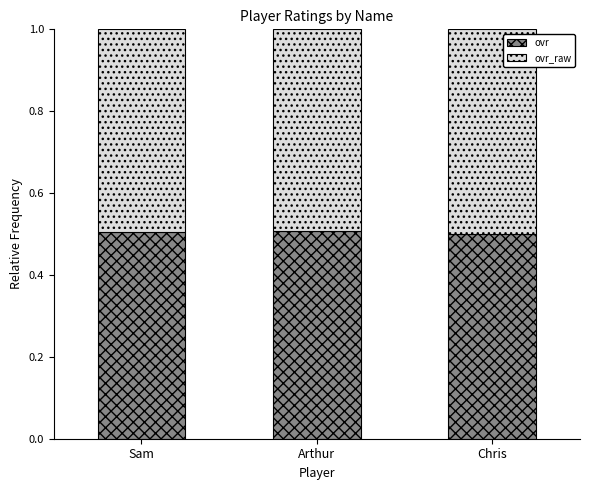

Are the bars grouped side by side (vs. stacked)?

No